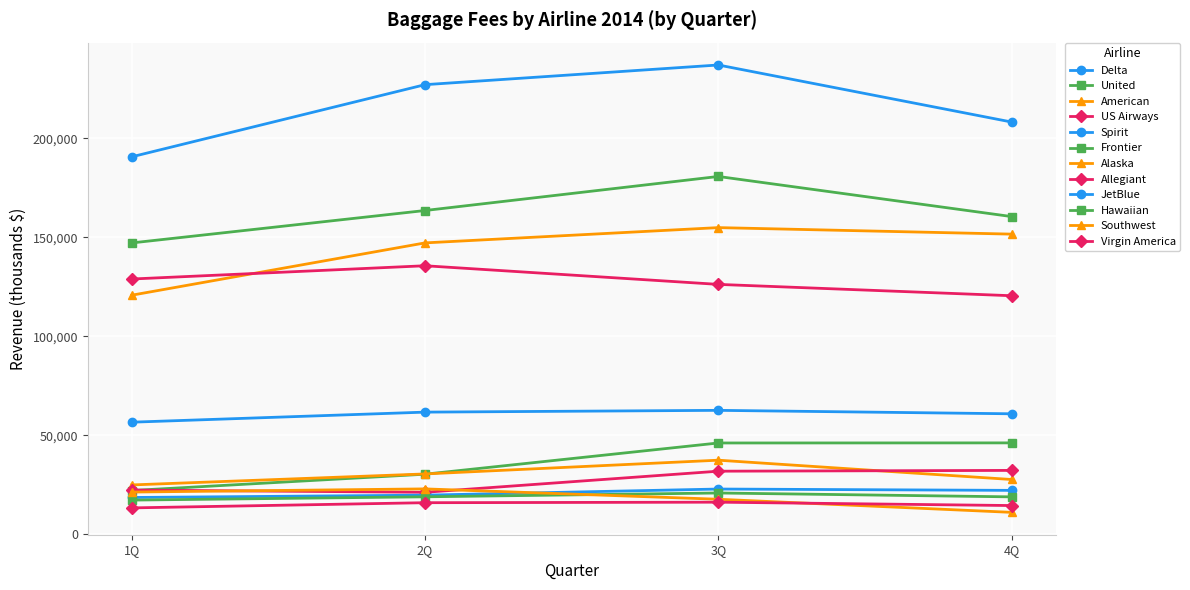

Which label corresponds to the smallest value in the chart?

Southwest